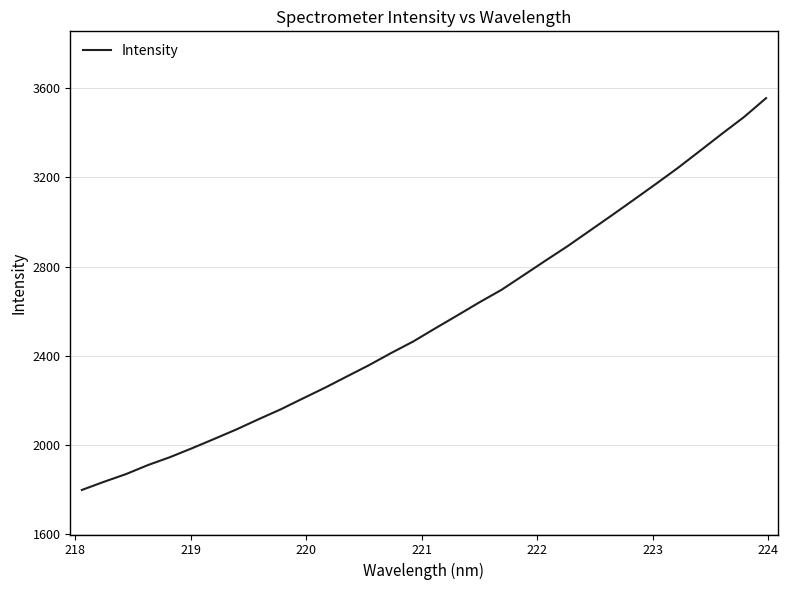

What is the smallest value displayed?

1796.6